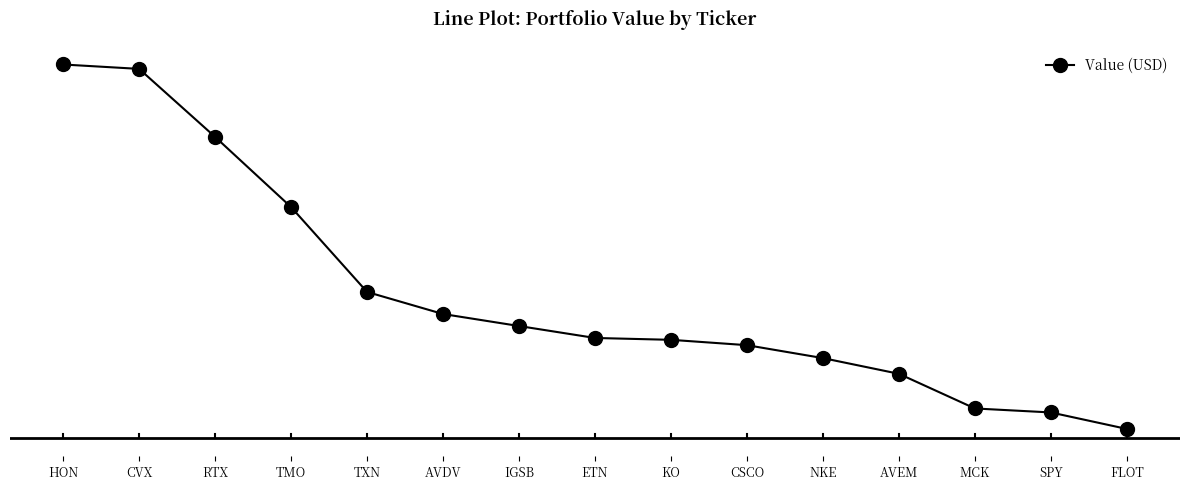

Reading left to right, list all the values displayed in this chart.

166572594	165222627	144315326	122754894	96684516	89908908	86222390	82552638	81980766	80338621	76366984	71541570	60893350	59668201	54600043